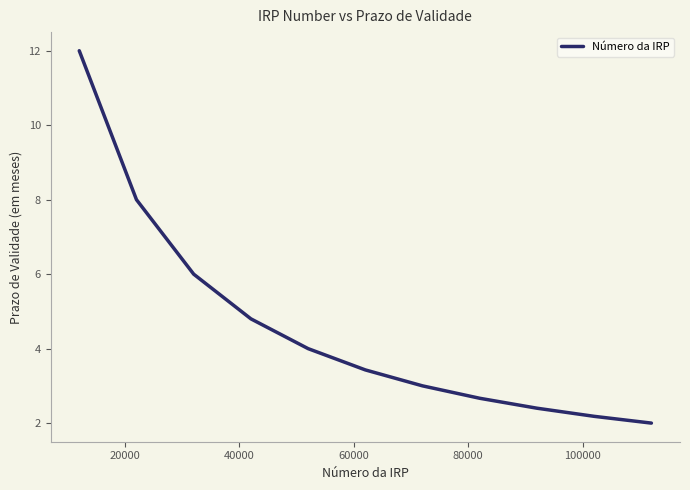

What is the minimum value shown in the chart?

2.0